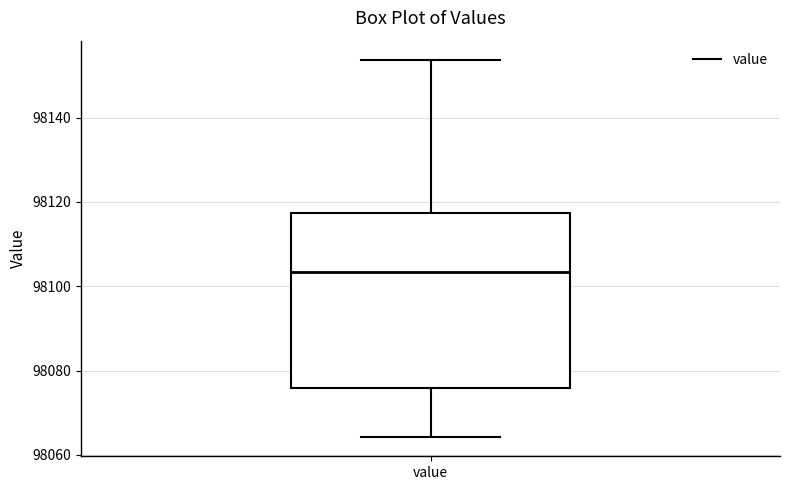

Where does the median line of the box for value sit on the y-axis? The values are not printed on the chart, so give them approximately, as read against the axis.

98104